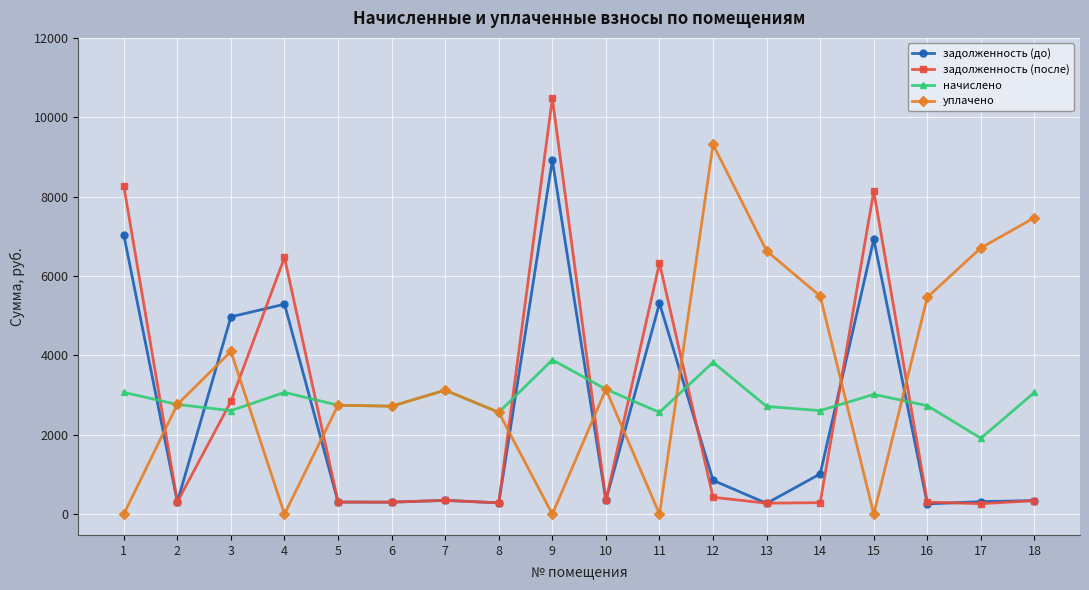

List the series in order of their overall mean, highest first.

уплачено, начислено, задолженность (после), задолженность (до)